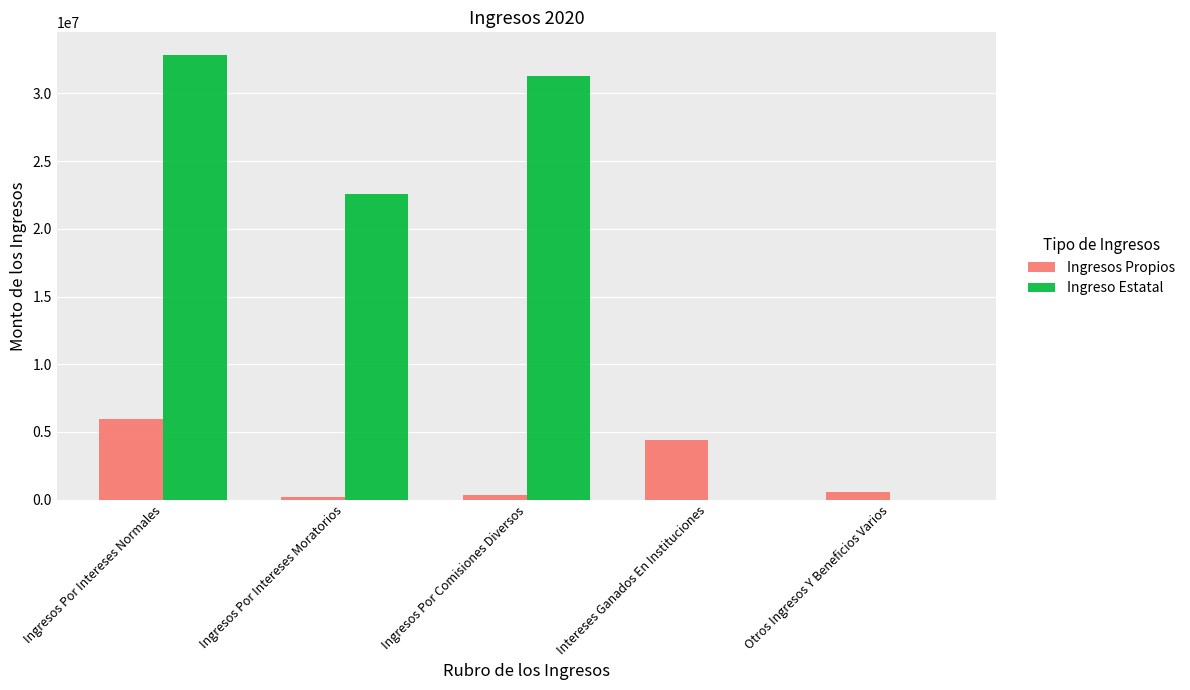

Which series has the largest range (max minus min)?

Ingreso Estatal